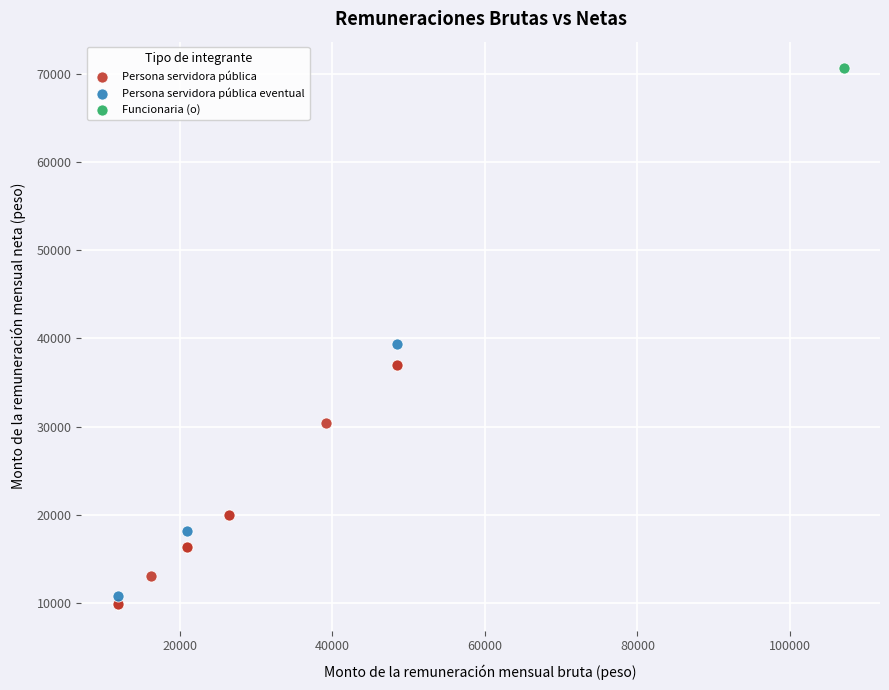

Which series contains the lowest Y value?

Persona servidora pública